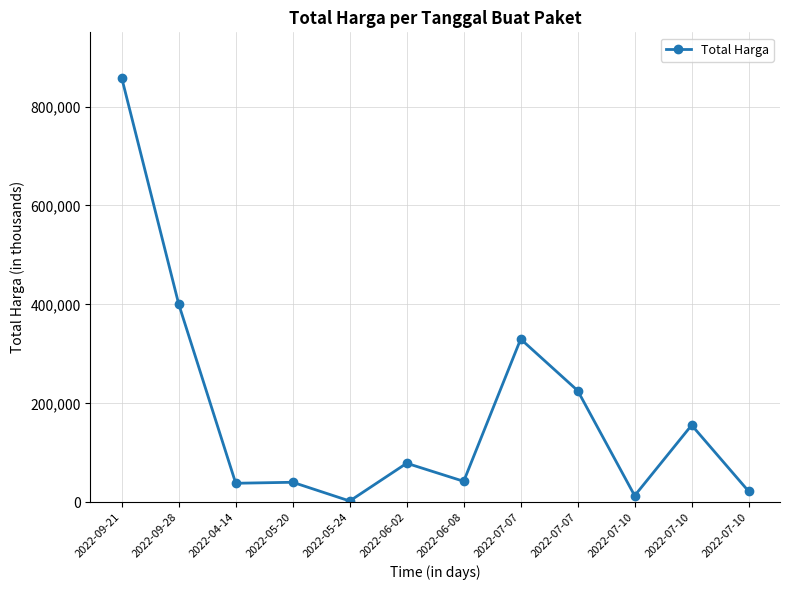

How many series are shown in this chart?

1